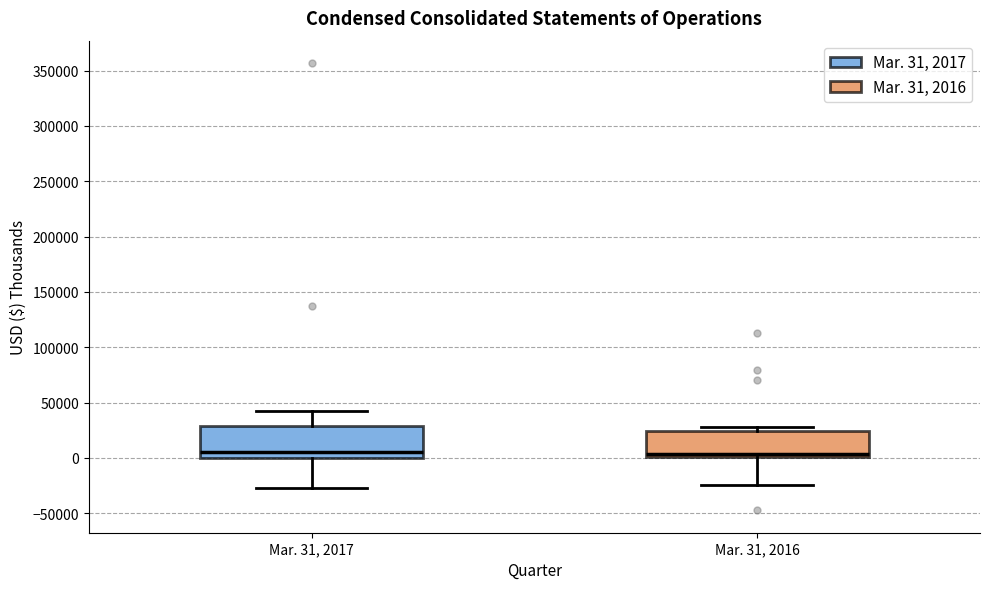

Where does the median line of the box for Mar. 31, 2017 sit on the y-axis? The values are not printed on the chart, so give them approximately, as read against the axis.

5000